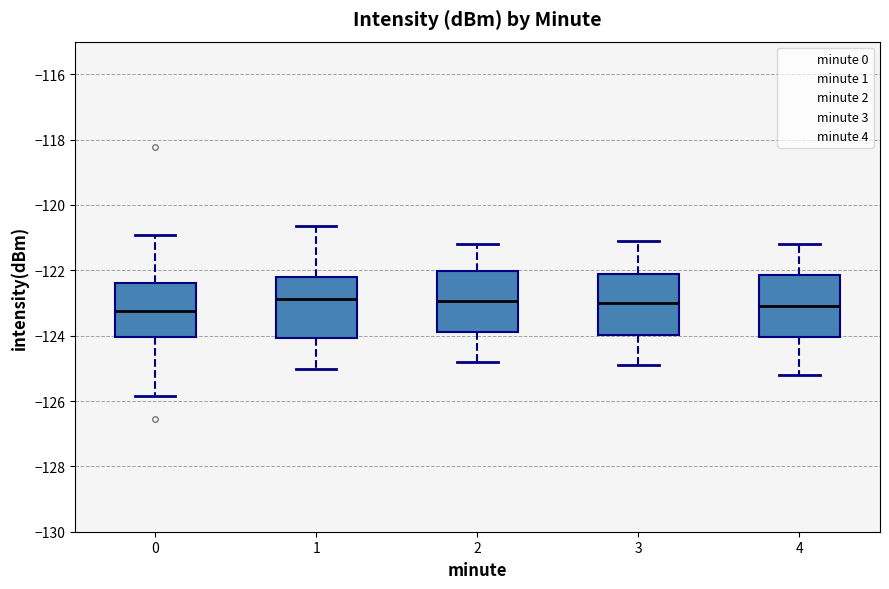

Reading left to right, read every box against the y-axis: the position of its median line, the range the box covers, and the ends of its whiskers. The values are not printed on the chart, so give them approximately, as read against the axis.

0: median -123.2, box -124.0 to -122.4, whiskers -125.8 to -121.0
1: median -122.8, box -124.0 to -122.2, whiskers -125.0 to -120.6
2: median -123.0, box -123.8 to -122.0, whiskers -124.8 to -121.2
3: median -123.0, box -124.0 to -122.2, whiskers -124.8 to -121.0
4: median -123.0, box -124.0 to -122.2, whiskers -125.2 to -121.2